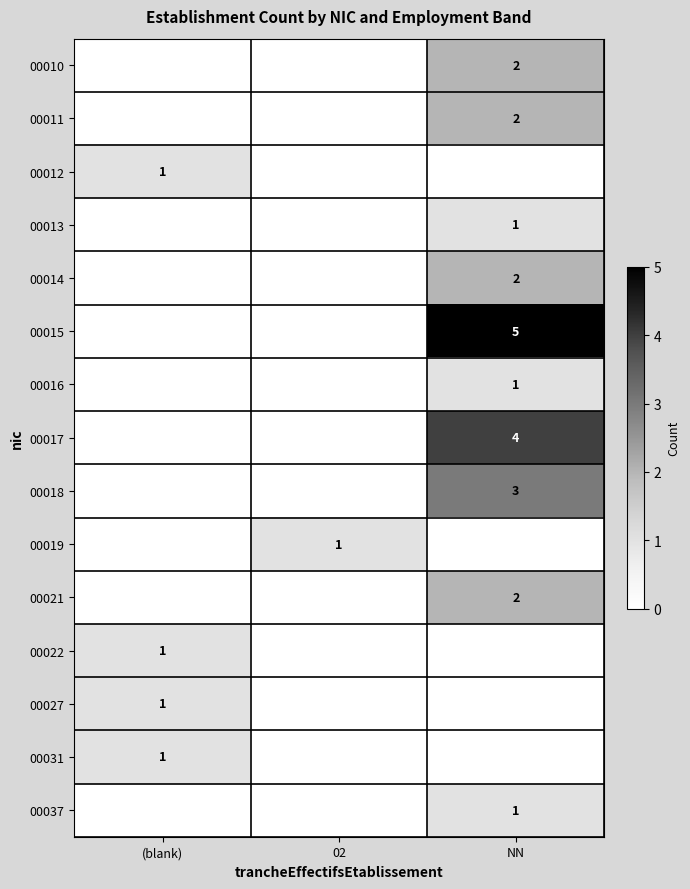

Is it true that 00018 equals 3 at NN?

True